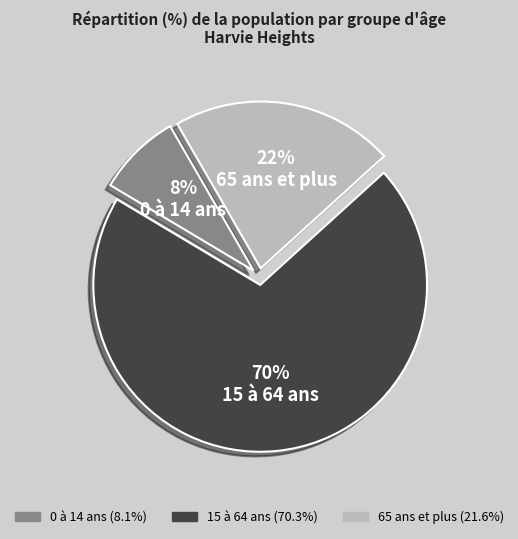

What is the ratio of the value at 0 à 14 ans to the value at 15 à 64 ans?

0.1